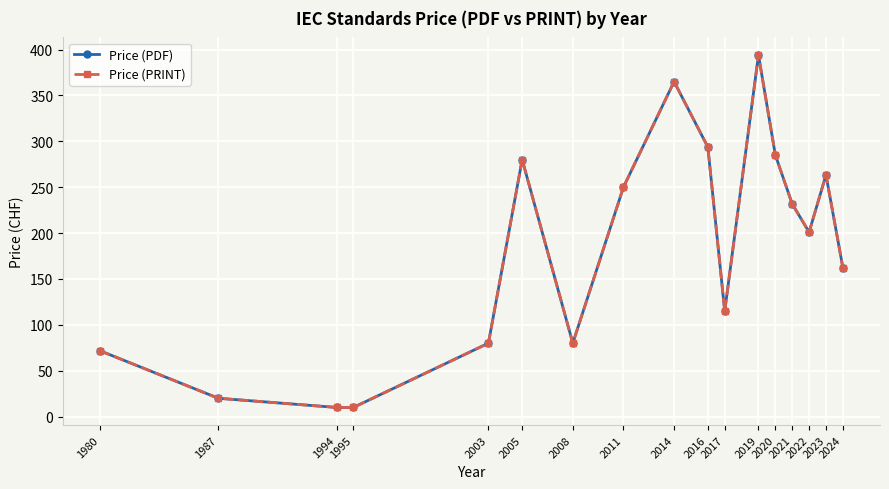

True or false: Price (PRINT) has a value of 121.4 at 2023.

False